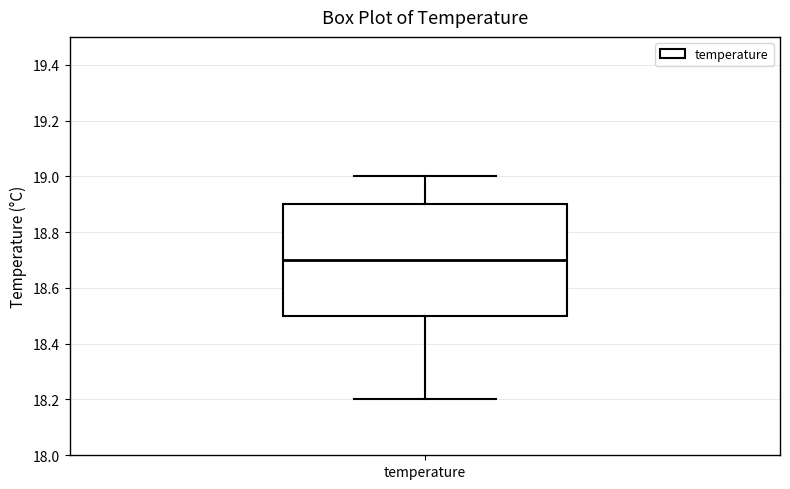

Transcribe this box plot: give where the median line is, the range the box spans, and where the two whiskers end, as read against the y-axis. The values are not printed on the chart, so give them approximately, as read against the axis.

median 18.7, box 18.5 to 18.9, whiskers 18.2 to 19.0